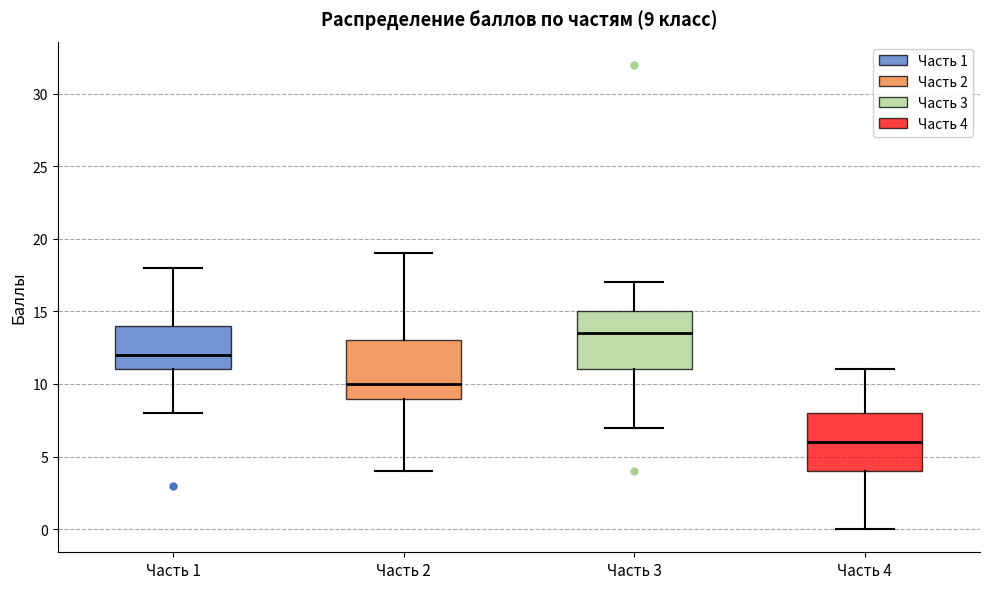

Which box has the highest median line?

Часть 3